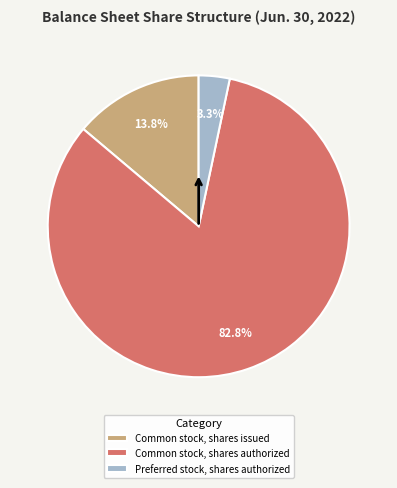

Rank the categories by value from highest to lowest.

Common stock, shares authorized, Common stock, shares issued, Preferred stock, shares authorized